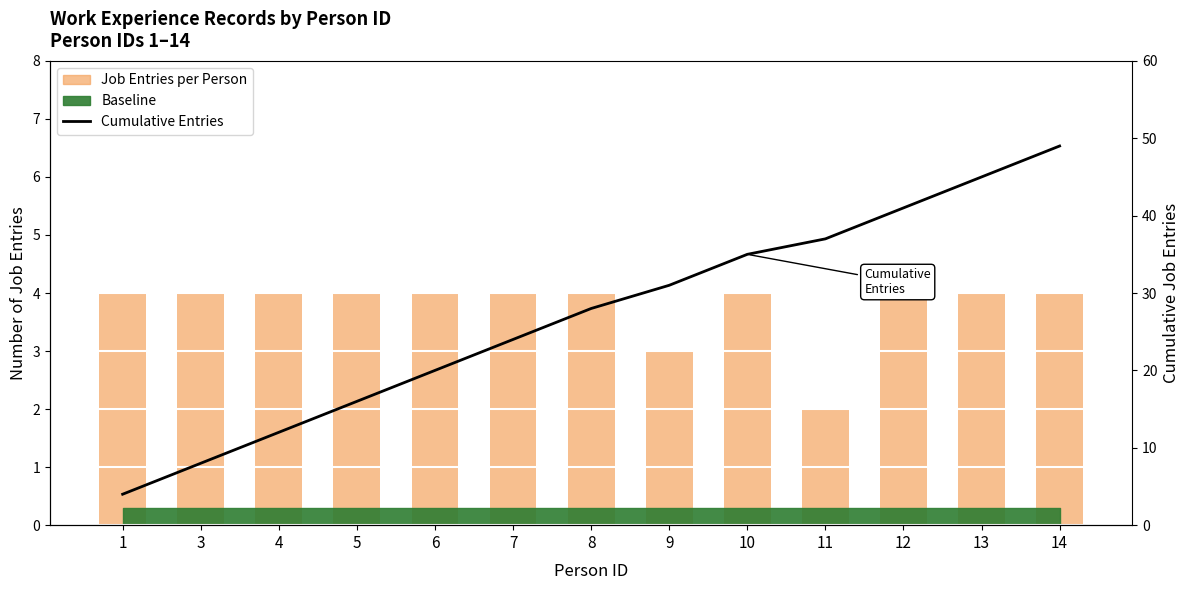

Are the bars horizontal?

No